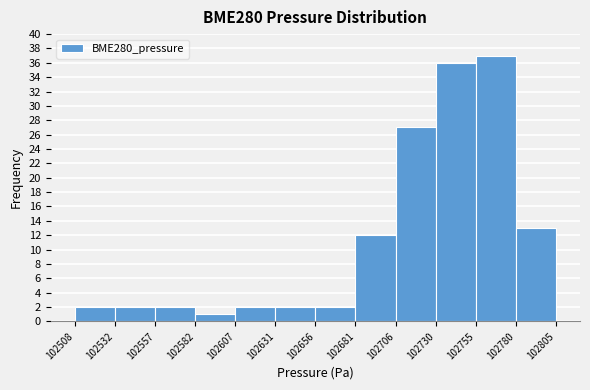

Reading left to right, transcribe this chart: for each bar, give the range it covers on the x-axis and its height. The values are not printed on the chart, so give them approximately, as read against the axis.

102508 to 102532: 2
102532 to 102557: 2
102557 to 102582: 2
102582 to 102607: 1
102607 to 102631: 2
102631 to 102656: 2
102656 to 102681: 2
102681 to 102706: 12
102706 to 102730: 27
102730 to 102755: 36
102755 to 102780: 37
102780 to 102805: 13